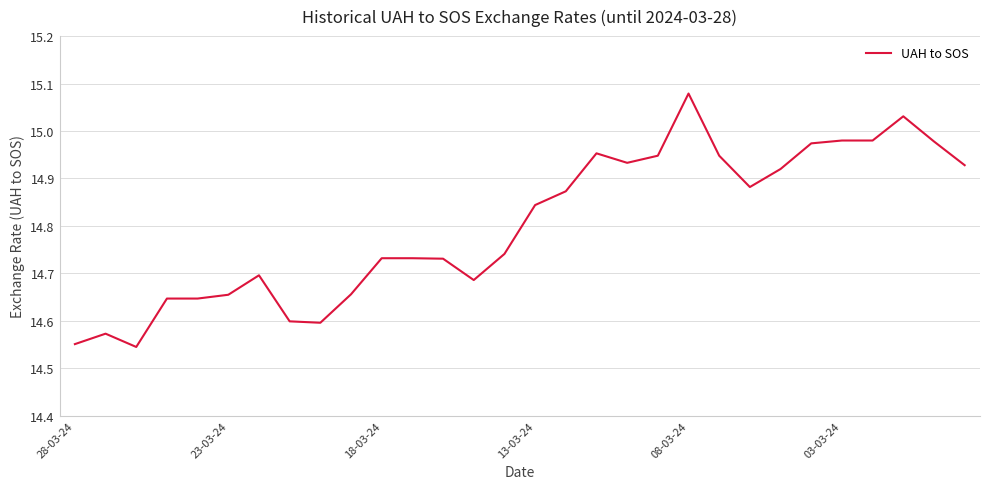

What is the difference between the maximum and minimum values?

0.5